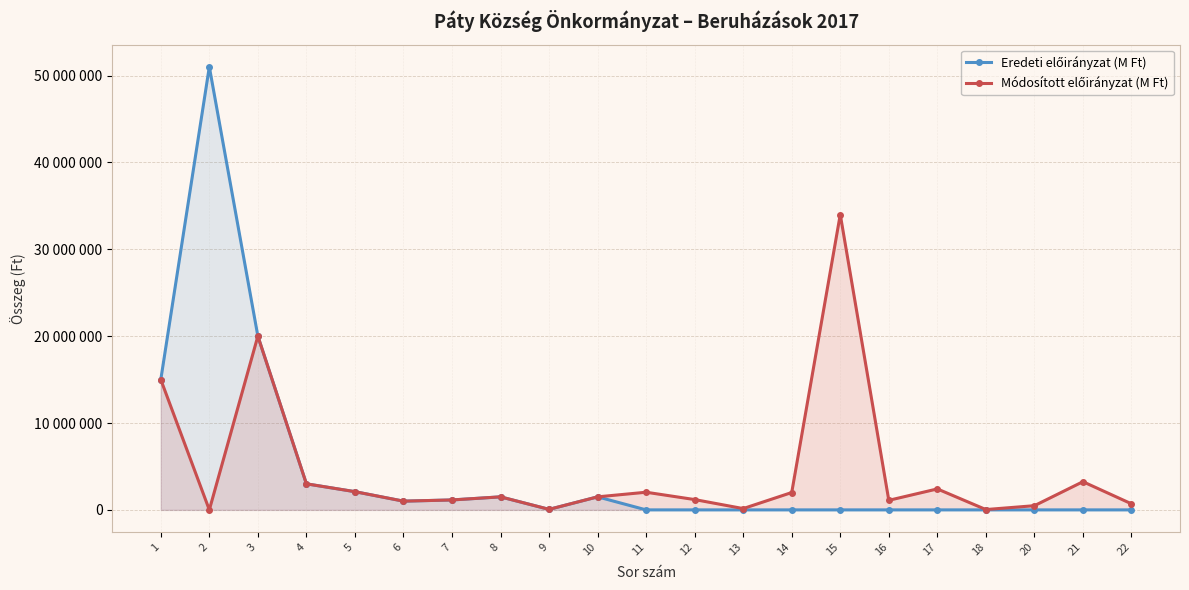

Reading left to right, transcribe all the data shown in this chart.

Eredeti előirányzat (M Ft): 15000000	51000000	20000000	3000000	2097000	1005000	1143000	1500000	60000	1500000	0	0	0	0	0	0	0	0	0	0	0
Módosított előirányzat (M Ft): 15000000	0	20000000	3000000	2097000	1005000	1143000	1500000	60000	1500000	2032000	1187196	150000	2000000	34000000	1100000	2413000	38100	482600	3244926	698500